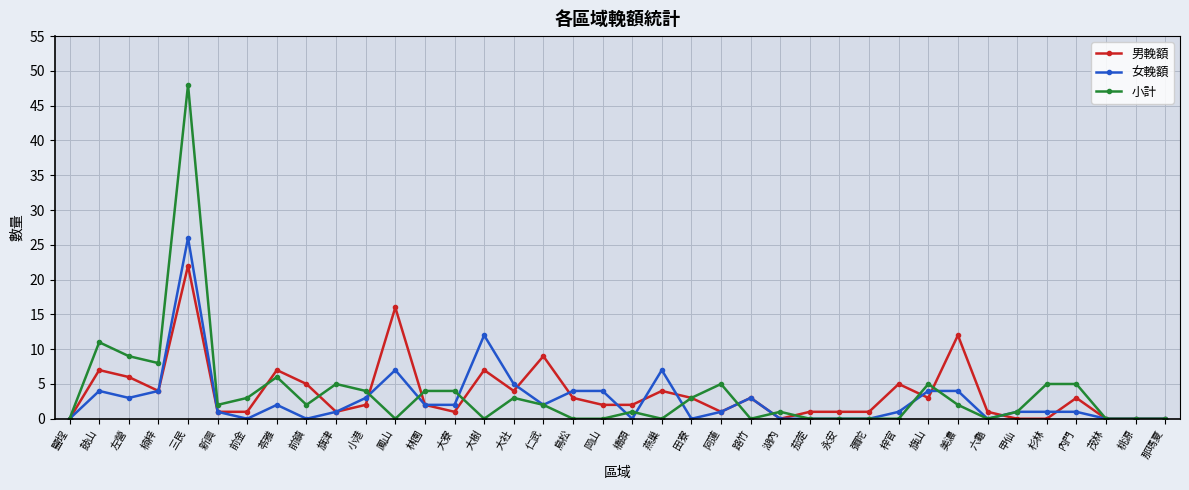

Is the value of 男輓額 at 楠梓 greater than the value of 小計 at 六龜?

Yes